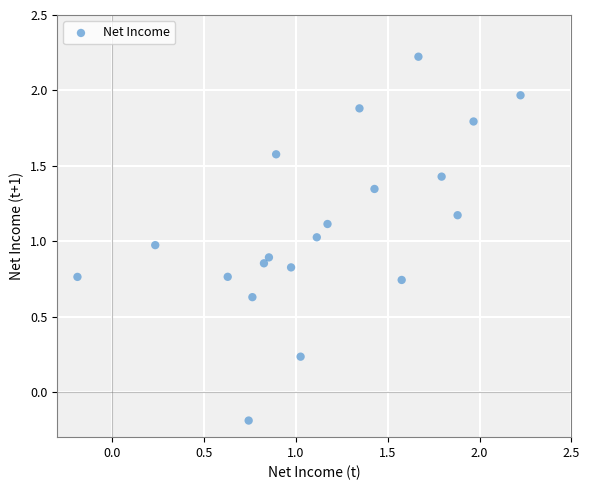

What is the range of X values (max minus min)?

2.4